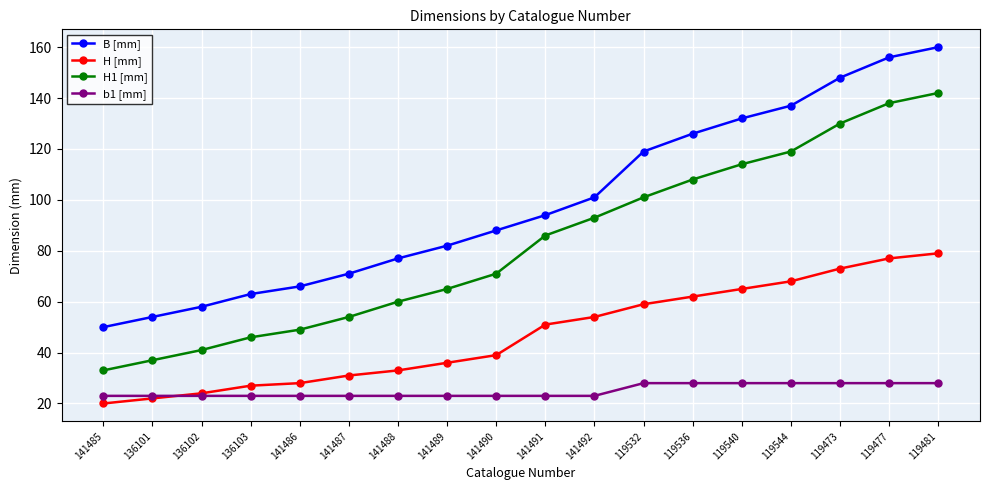

How many data points does each series have?

18